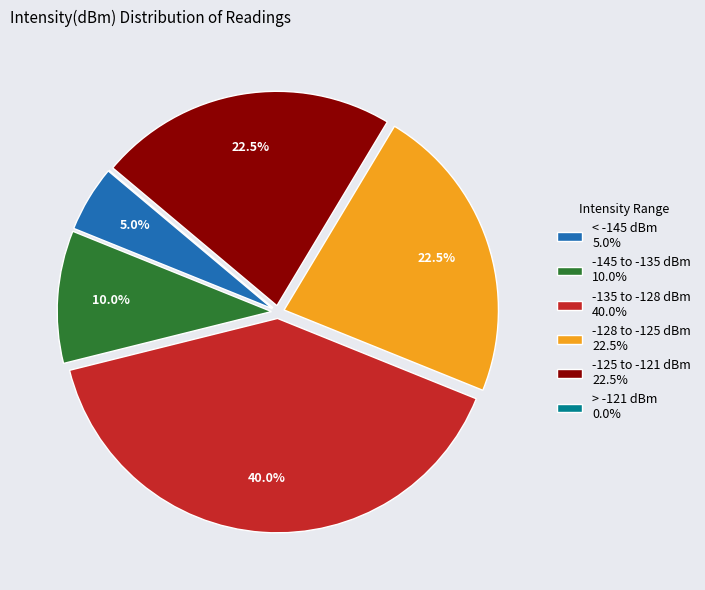

Does any single category account for the majority?

No